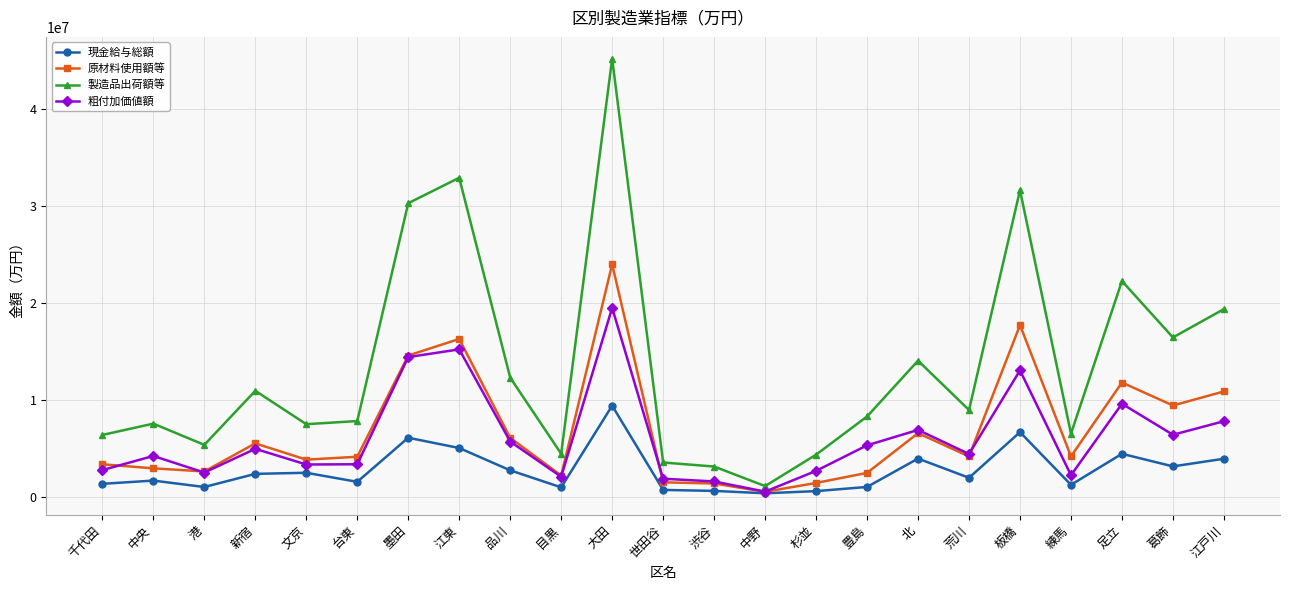

True or false: 粗付加価値額 has a value of 5314897 at 豊島.

True